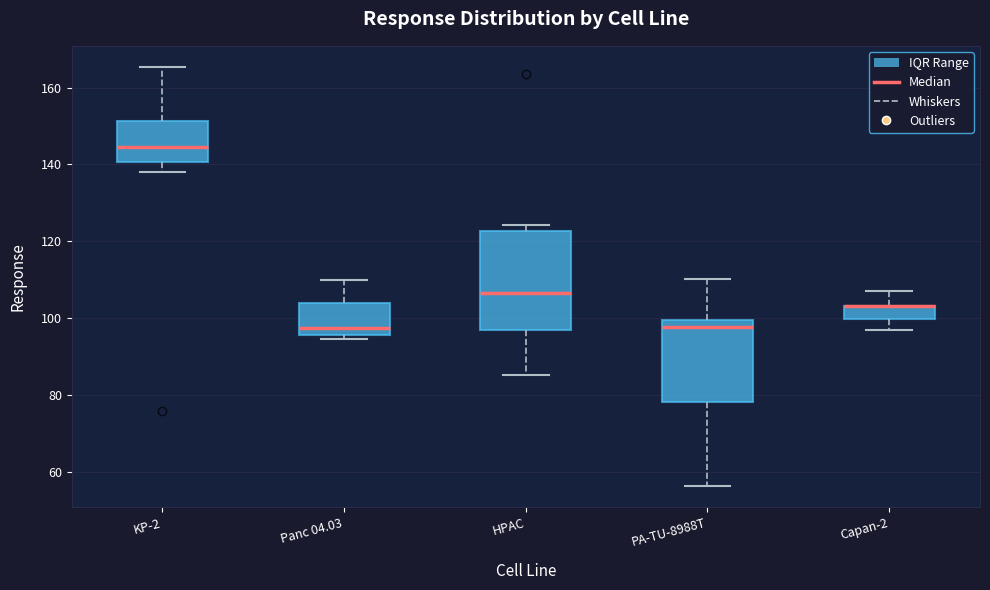

Reading left to right, read every box against the y-axis: the position of its median line, the range the box covers, and the ends of its whiskers. The values are not printed on the chart, so give them approximately, as read against the axis.

KP-2: median 144, box 140 to 152, whiskers 138 to 166
Panc 04.03: median 98, box 96 to 104, whiskers 94 to 110
HPAC: median 106, box 96 to 122, whiskers 86 to 124
PA-TU-8988T: median 98, box 78 to 100, whiskers 56 to 110
Capan-2: median 104 (drawn on the box's upper edge), box 100 to 104, whiskers 96 to 106